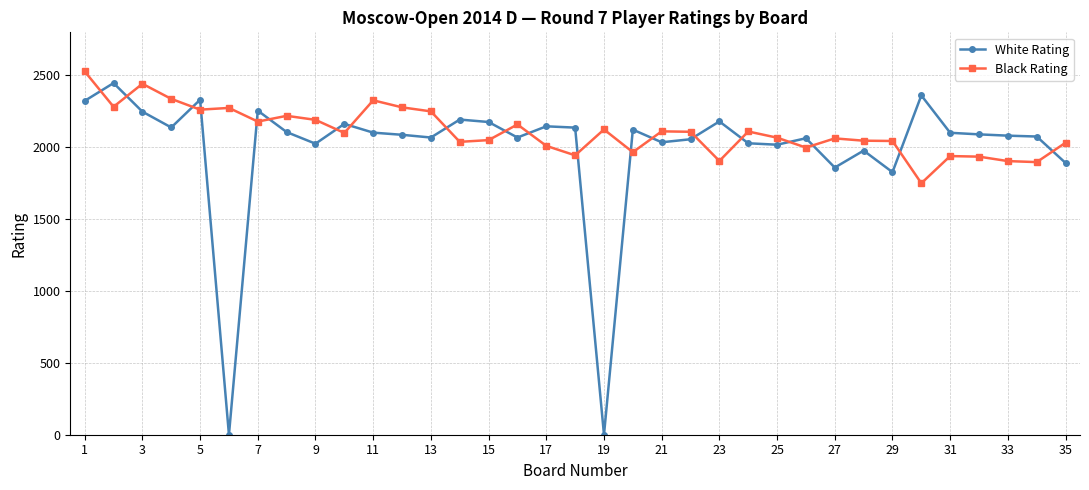

What is the difference between the second highest and second lowest values in the Black Rating series?

545